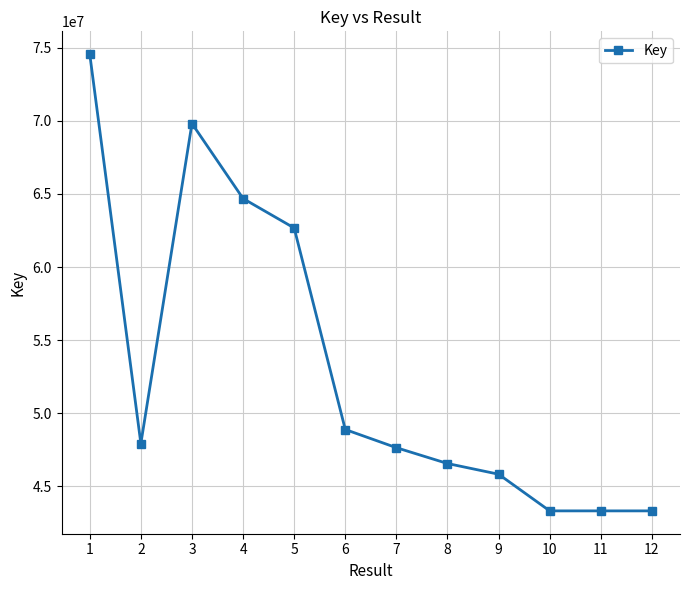

Is it true that the value at 6 is 75761107?

False